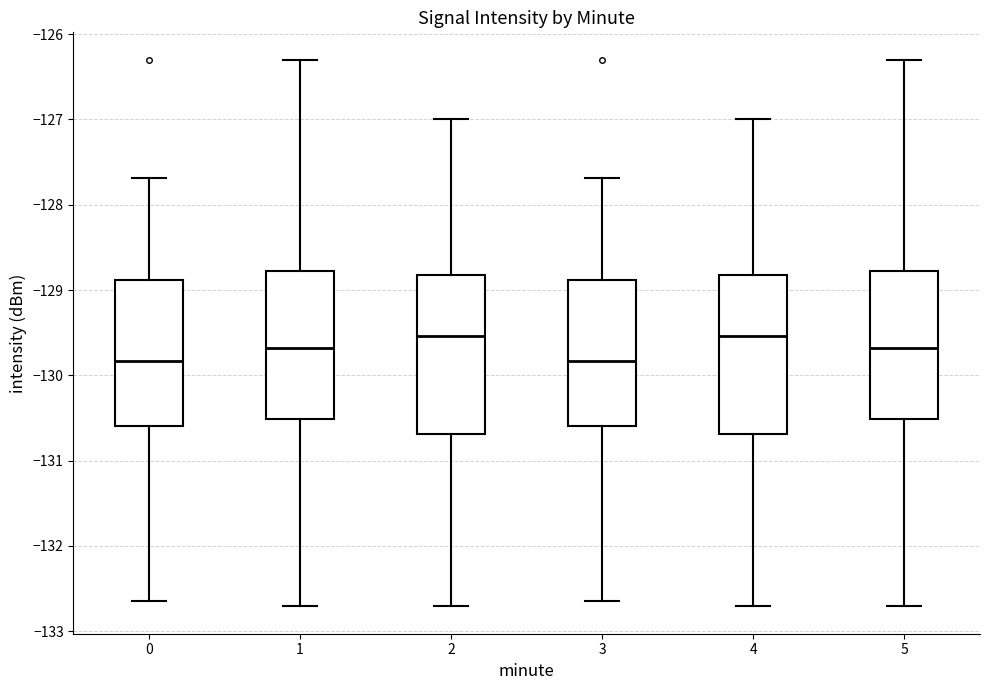

Reading left to right, transcribe this box plot: for each box, give where its median line is, the range the box spans, and where its two whiskers end, as read against the y-axis. The values are not printed on the chart, so give them approximately, as read against the axis.

0: median -129.8, box -130.6 to -128.9, whiskers -132.6 to -127.7
1: median -129.7, box -130.5 to -128.8, whiskers -132.7 to -126.3
2: median -129.5, box -130.7 to -128.8, whiskers -132.7 to -127.0
3: median -129.8, box -130.6 to -128.9, whiskers -132.6 to -127.7
4: median -129.5, box -130.7 to -128.8, whiskers -132.7 to -127.0
5: median -129.7, box -130.5 to -128.8, whiskers -132.7 to -126.3